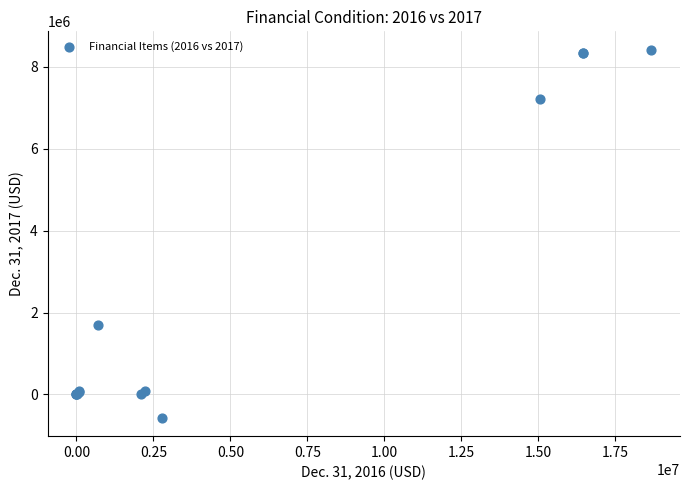

What Y value in the scatter plot is closest to 3922609?

1701275.0